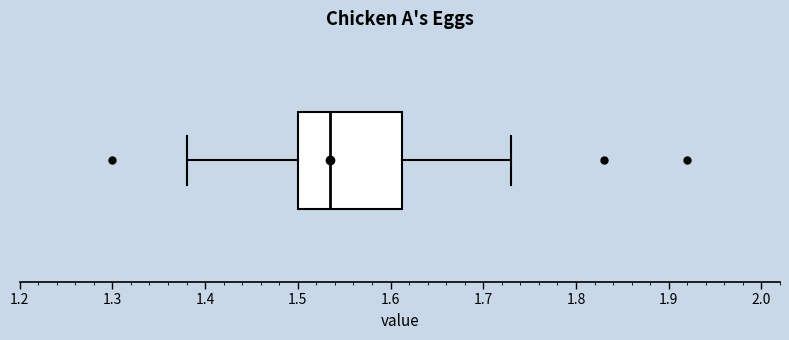

Where does the left whisker of the box end on the x-axis? The values are not printed on the chart, so give them approximately, as read against the axis.

1.38